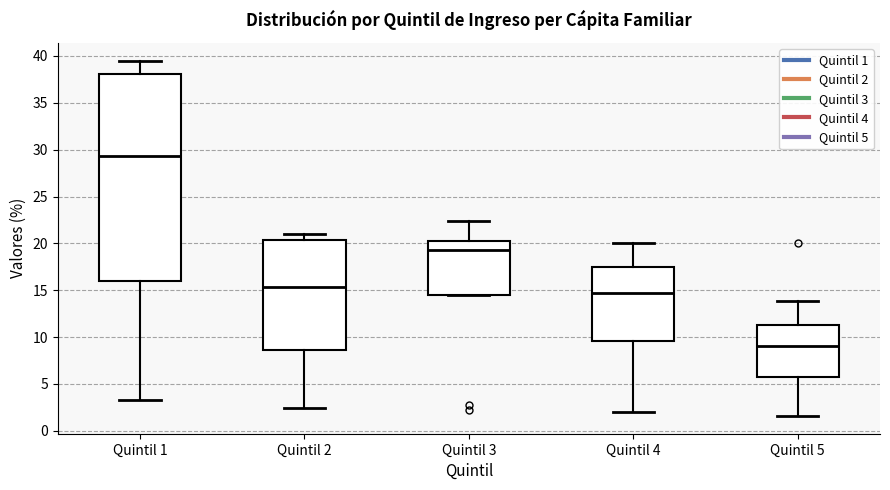

Where is the upper edge of the box for Quintil 4 on the y-axis? The values are not printed on the chart, so give them approximately, as read against the axis.

17.5